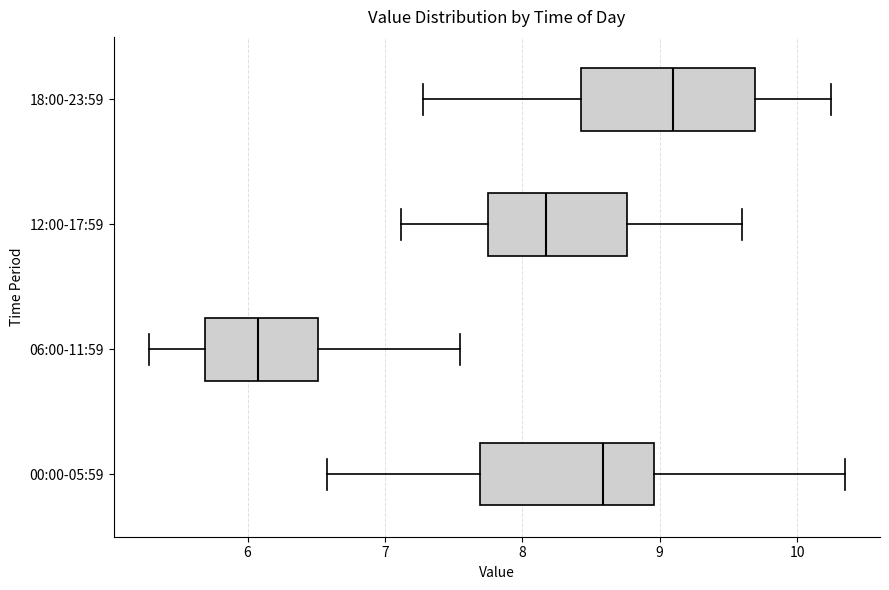

Which box has the furthest to the right median line?

18:00-23:59